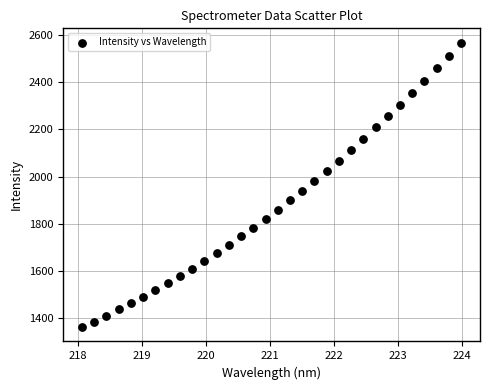

What is the range of Y values (max minus min)?

1204.1